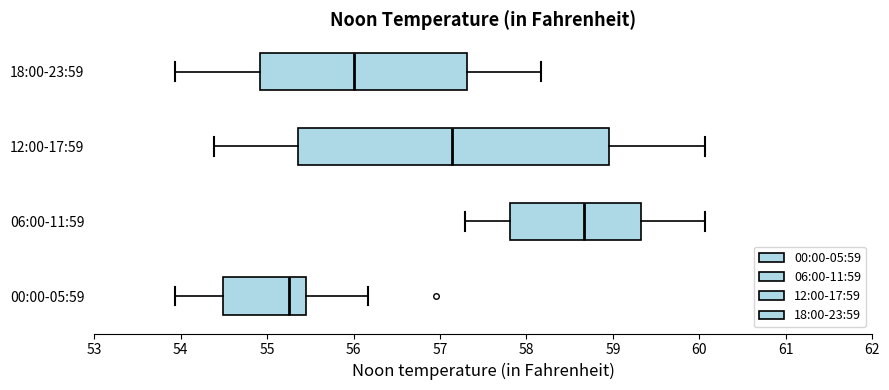

Reading bottom to top, read every box against the x-axis: the position of its median line, the range the box covers, and the ends of its whiskers. The values are not printed on the chart, so give them approximately, as read against the axis.

00:00-05:59: median 55.3, box 54.5 to 55.4, whiskers 53.9 to 56.2
06:00-11:59: median 58.7, box 57.8 to 59.3, whiskers 57.3 to 60.1
12:00-17:59: median 57.1, box 55.4 to 59.0, whiskers 54.4 to 60.1
18:00-23:59: median 56.0, box 54.9 to 57.3, whiskers 53.9 to 58.2